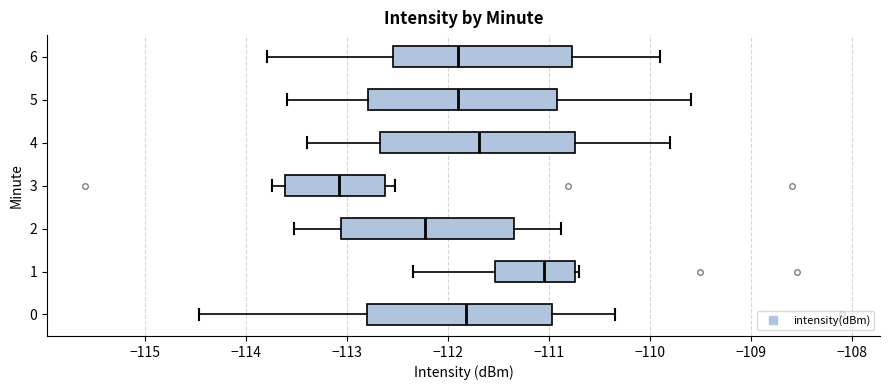

Where is the left edge of the box at y = 0 on the x-axis? The values are not printed on the chart, so give them approximately, as read against the axis.

-112.8